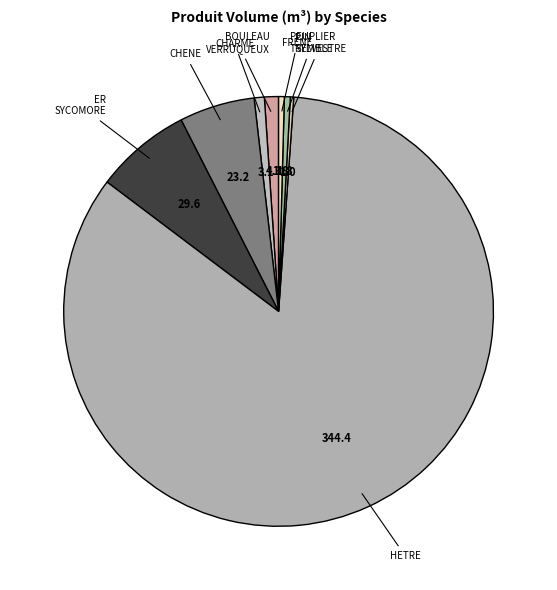

Which category has the biggest portion of the pie?

HETRE